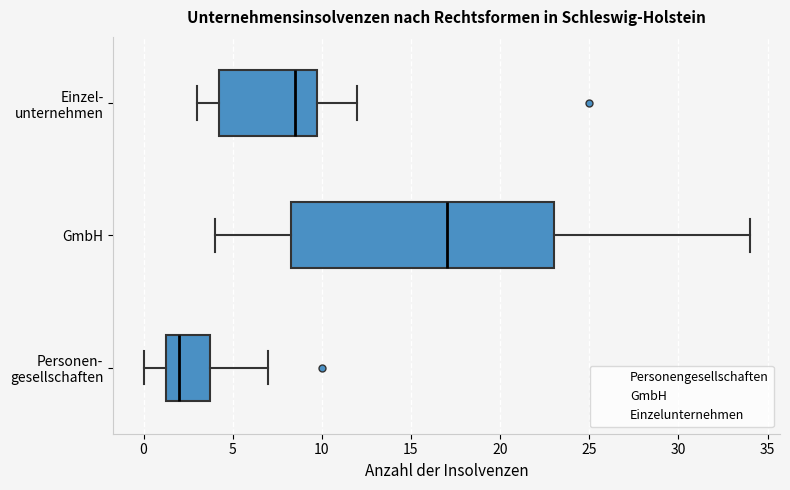

Where does the right whisker of the box for GmbH end on the x-axis? The values are not printed on the chart, so give them approximately, as read against the axis.

34.0